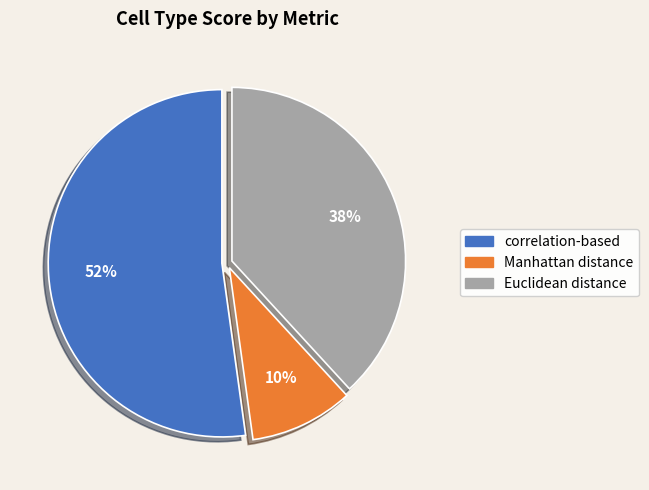

Is it true that Euclidean distance is 38% of the pie?

True